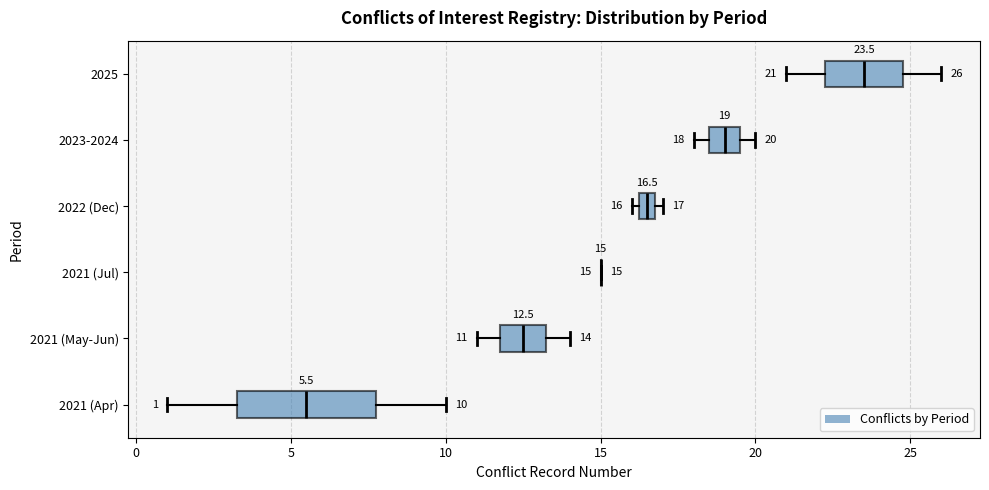

Comparing the boxes themselves (not the whiskers), which one is the widest?

2021 (Apr)